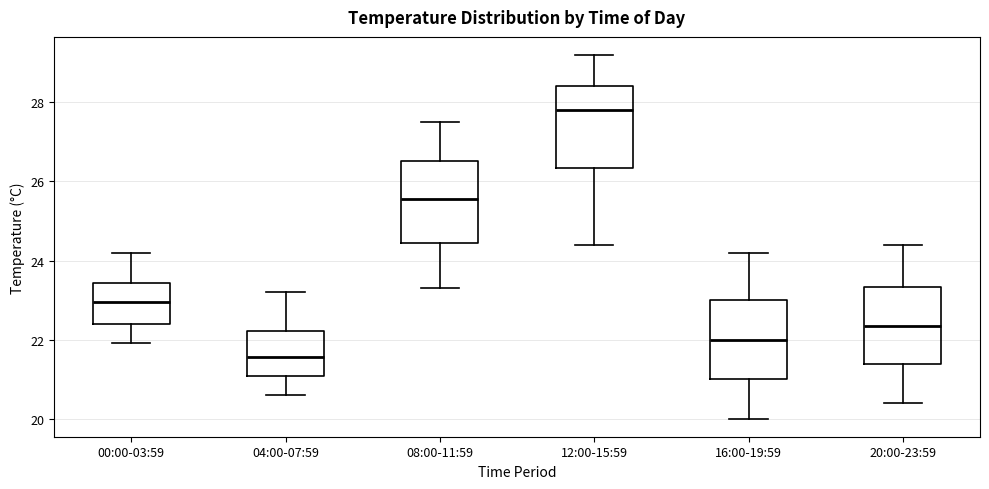

Where does the median line of the box for 00:00-03:59 sit on the y-axis? The values are not printed on the chart, so give them approximately, as read against the axis.

23.0